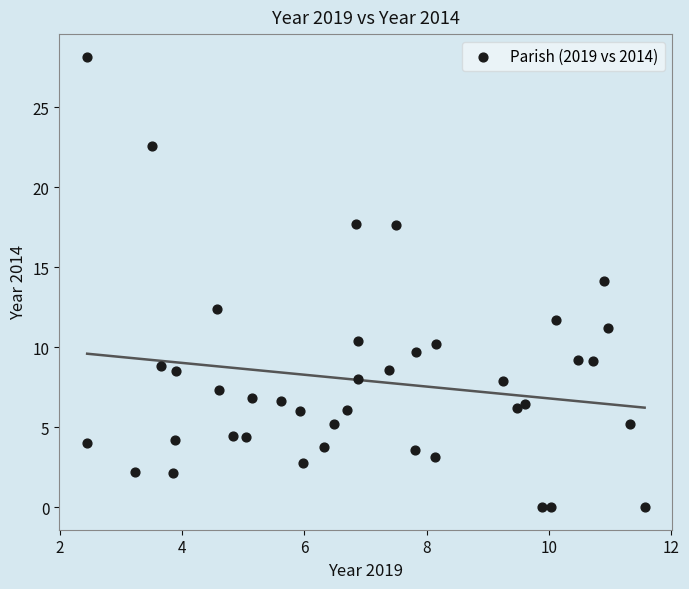

What is the range of X values (max minus min)?

9.1